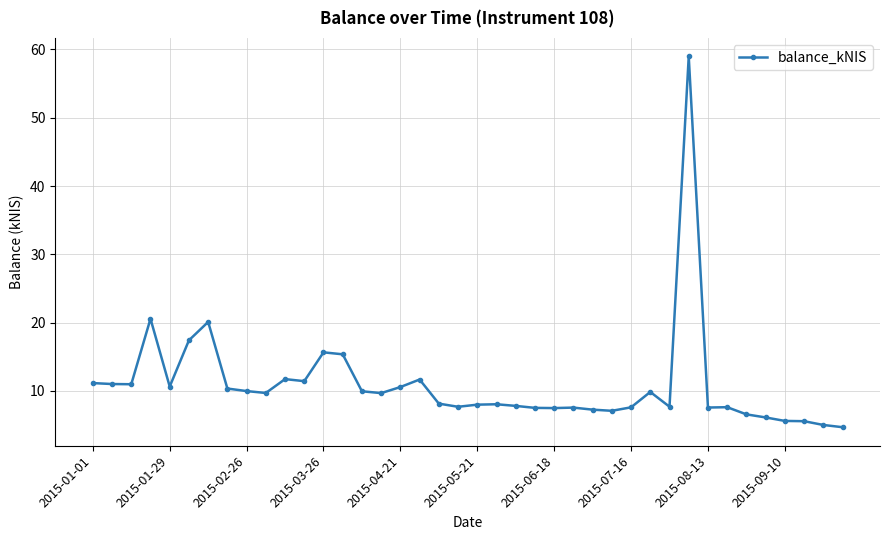

What is the maximum value shown in the chart?

59.0